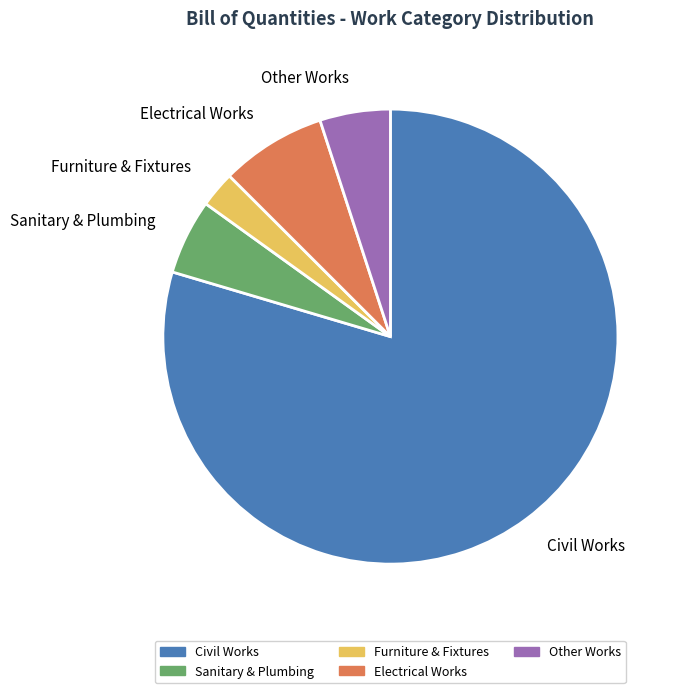

Is it true that Civil Works is 93% of the pie?

False